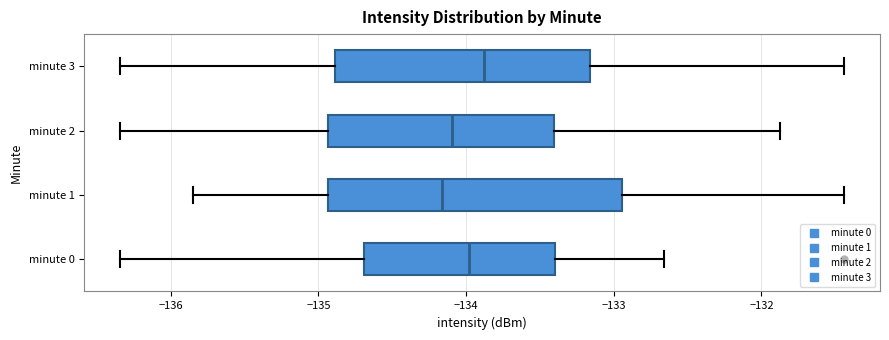

Reading bottom to top, read every box against the x-axis: the position of its median line, the range the box covers, and the ends of its whiskers. The values are not printed on the chart, so give them approximately, as read against the axis.

minute 0: median -134.0, box -134.7 to -133.4, whiskers -136.3 to -132.7
minute 1: median -134.2, box -134.9 to -132.9, whiskers -135.8 to -131.4
minute 2: median -134.1, box -134.9 to -133.4, whiskers -136.3 to -131.9
minute 3: median -133.9, box -134.9 to -133.2, whiskers -136.3 to -131.4